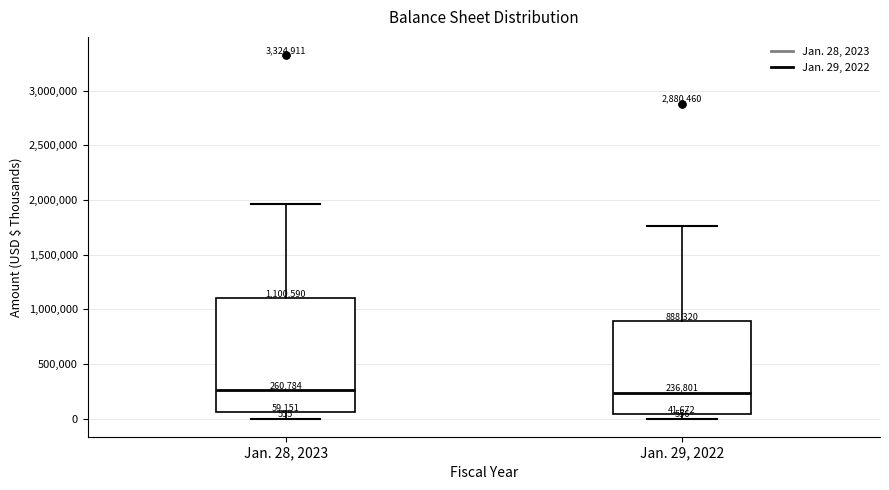

Comparing the boxes themselves (not the whiskers), which one is the tallest?

Jan. 28, 2023